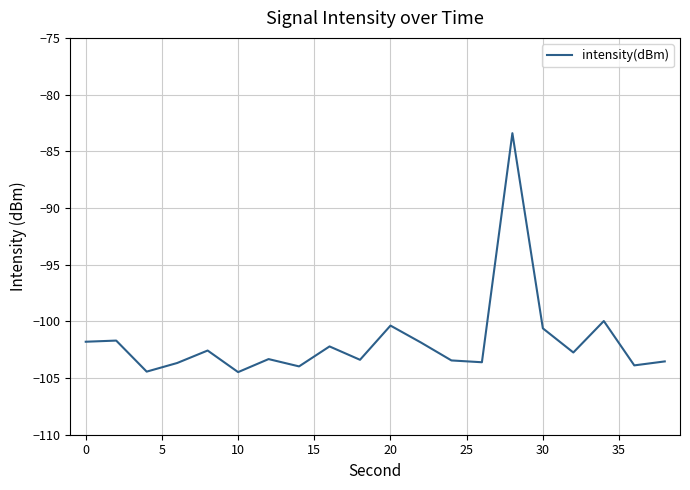

What is the minimum value shown in the chart?

-104.5